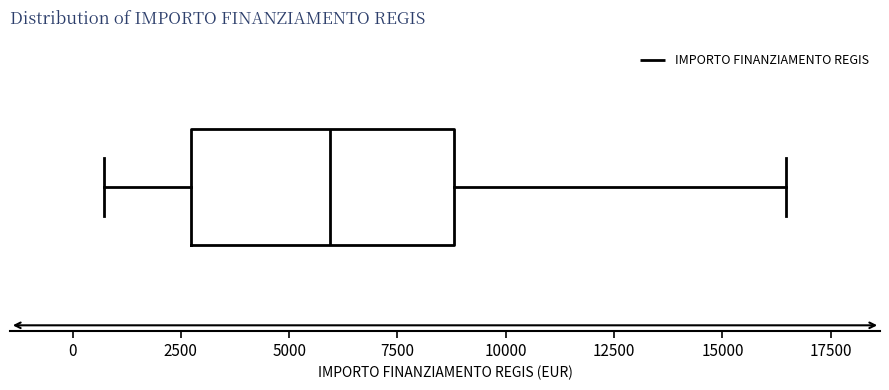

Transcribe this box plot: give where the median line is, the range the box spans, and where the two whiskers end, as read against the x-axis. The values are not printed on the chart, so give them approximately, as read against the axis.

median 6000, box 2500 to 9000, whiskers 500 to 16500